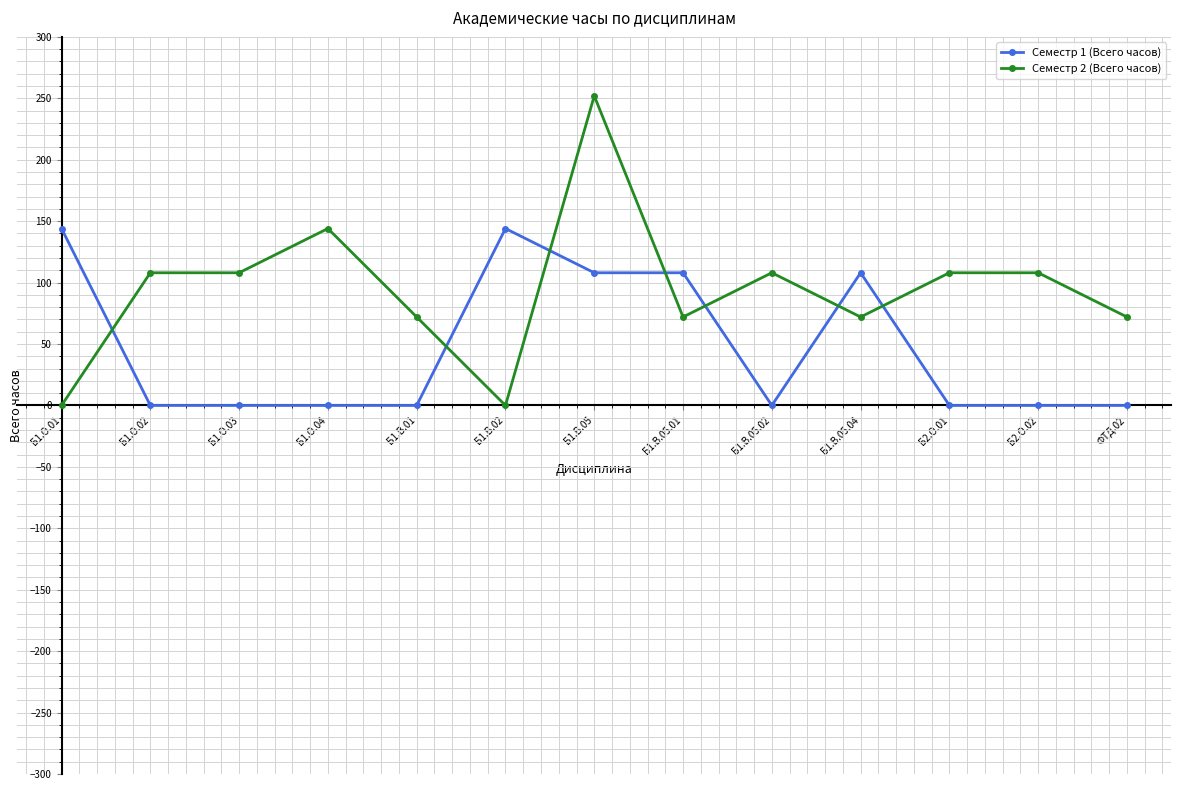

True or false: Семестр 1 (Всего часов) has more than 0 interior local peaks.

True